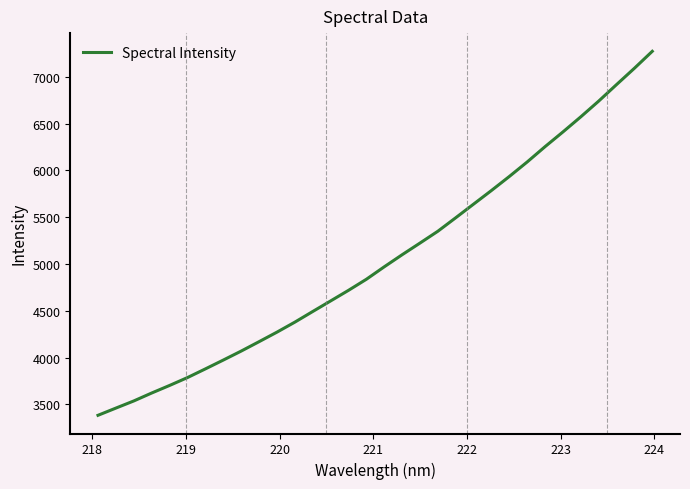

What is the greatest value displayed?

7273.1